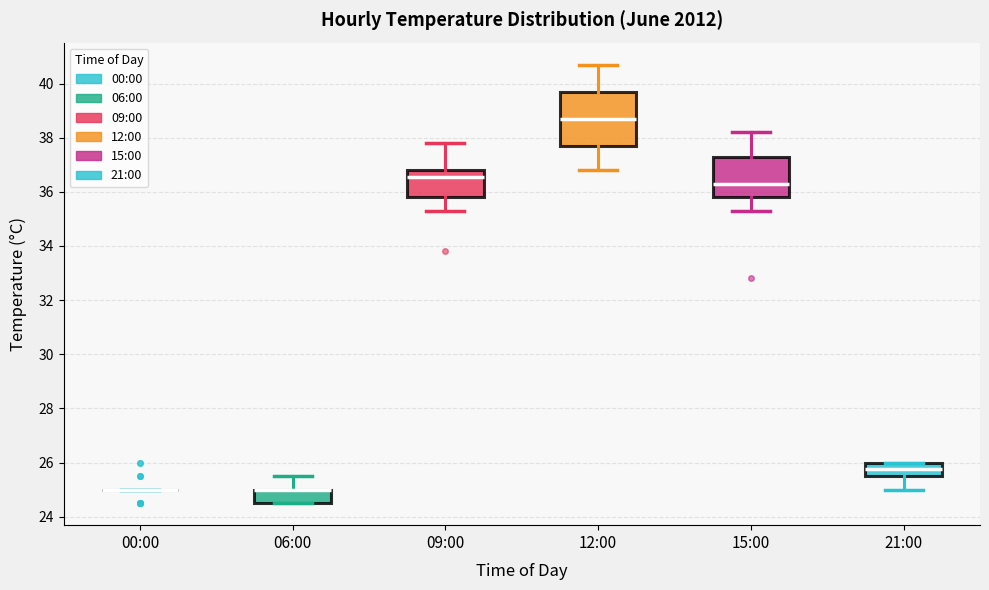

Which box is the tallest, from its lower edge to its upper edge?

12:00